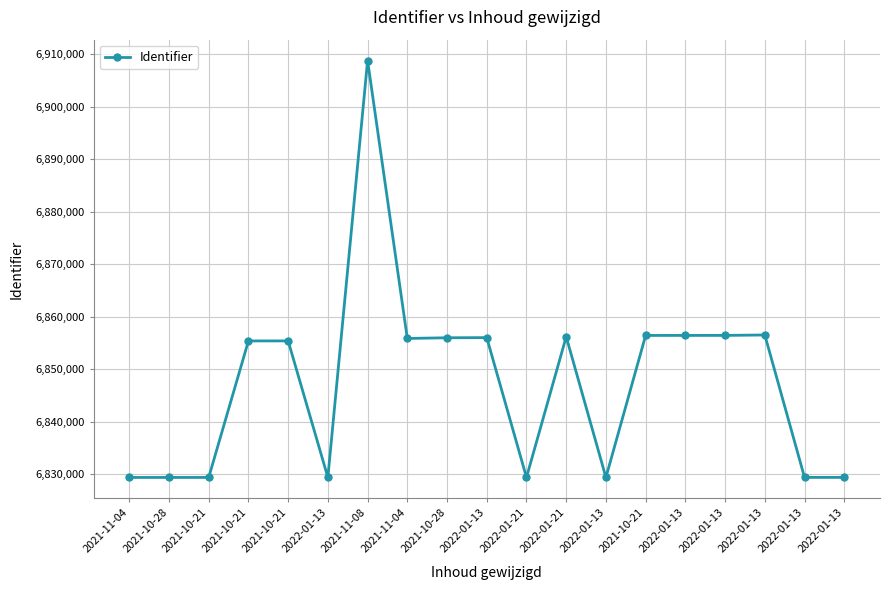

The value at 2021-11-04 is 6829337. True or false?

True